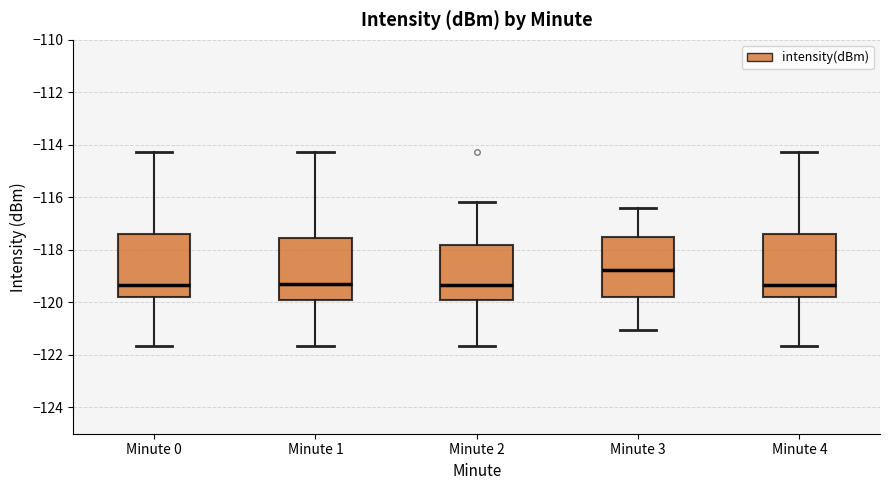

Reading left to right, transcribe this box plot: for each box, give where its median line is, the range the box spans, and where its two whiskers end, as read against the y-axis. The values are not printed on the chart, so give them approximately, as read against the axis.

Minute 0: median -119.4, box -119.8 to -117.4, whiskers -121.6 to -114.2
Minute 1: median -119.4, box -119.8 to -117.6, whiskers -121.6 to -114.2
Minute 2: median -119.4, box -119.8 to -117.8, whiskers -121.6 to -116.2
Minute 3: median -118.8, box -119.8 to -117.6, whiskers -121.0 to -116.4
Minute 4: median -119.4, box -119.8 to -117.4, whiskers -121.6 to -114.2